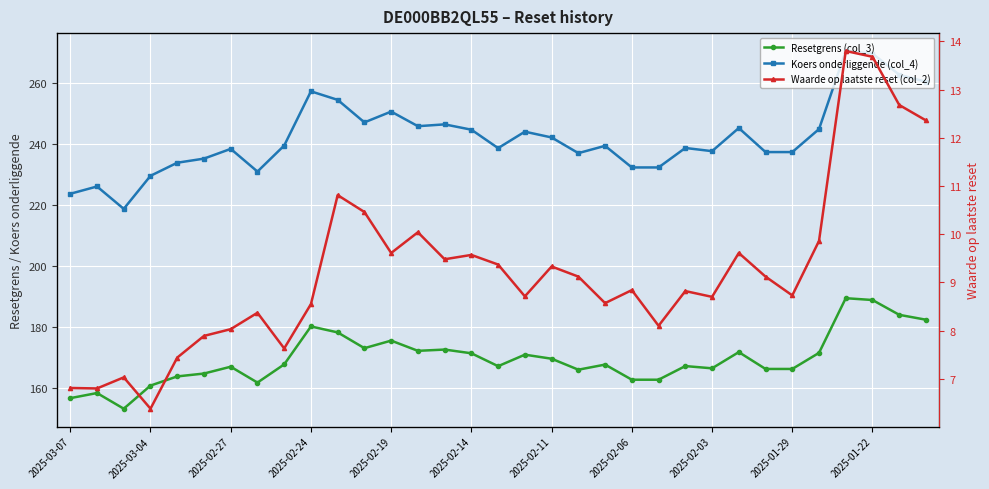

True or false: Waarde op laatste reset (col_2) and Resetgrens (col_3) intersect in this chart.

False